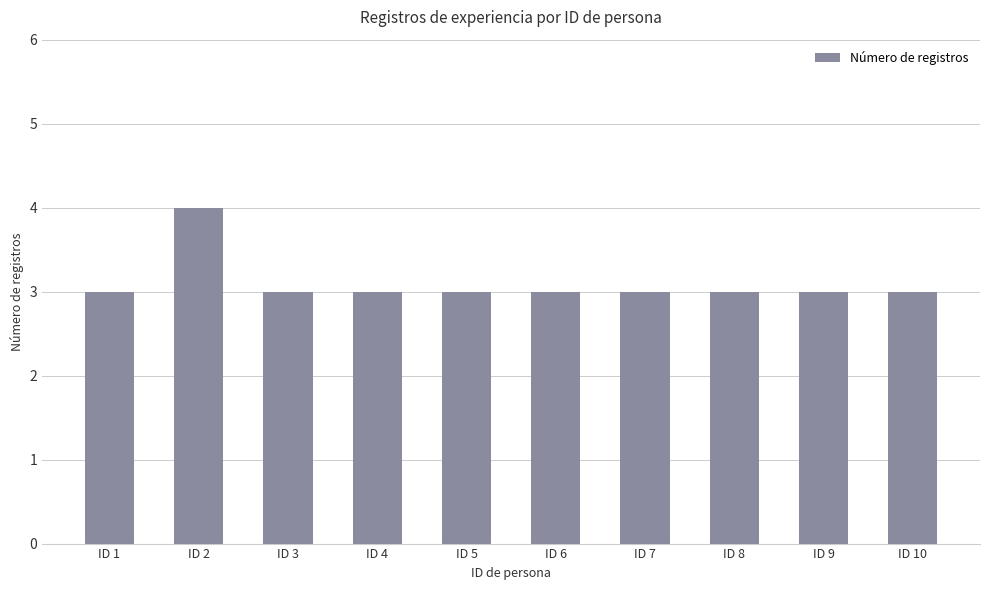

What is the ratio of the value at ID 8 to the value at ID 3?

1.0